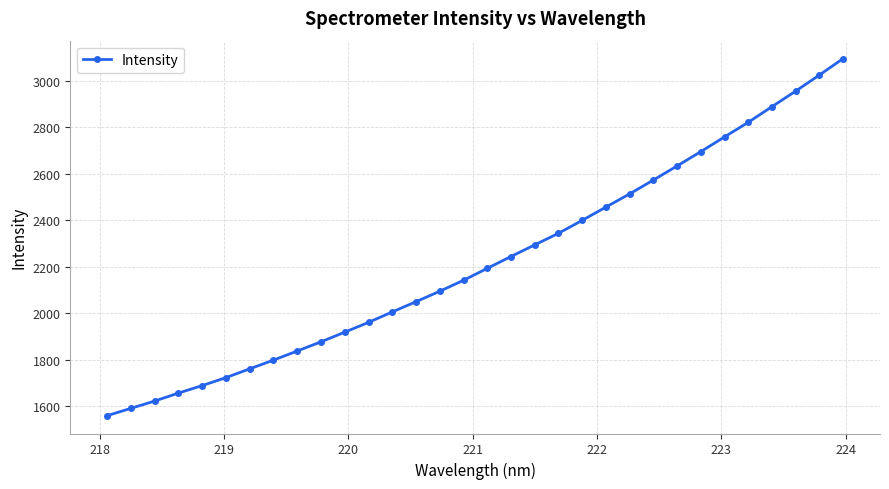

How many distinct data groups are displayed?

1